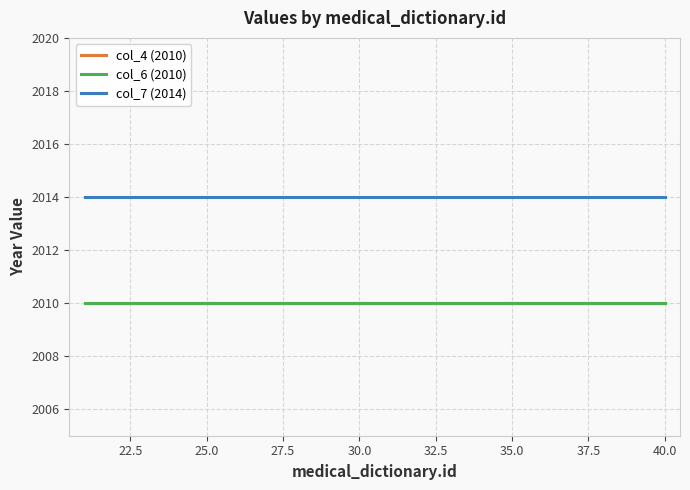

True or false: col_7 (2014) and col_4 (2010) cross at least once.

False